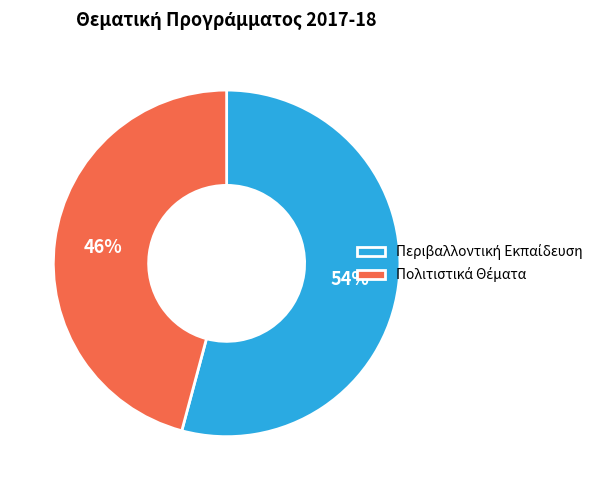

Is there any slice that represents more than half of the pie?

Yes